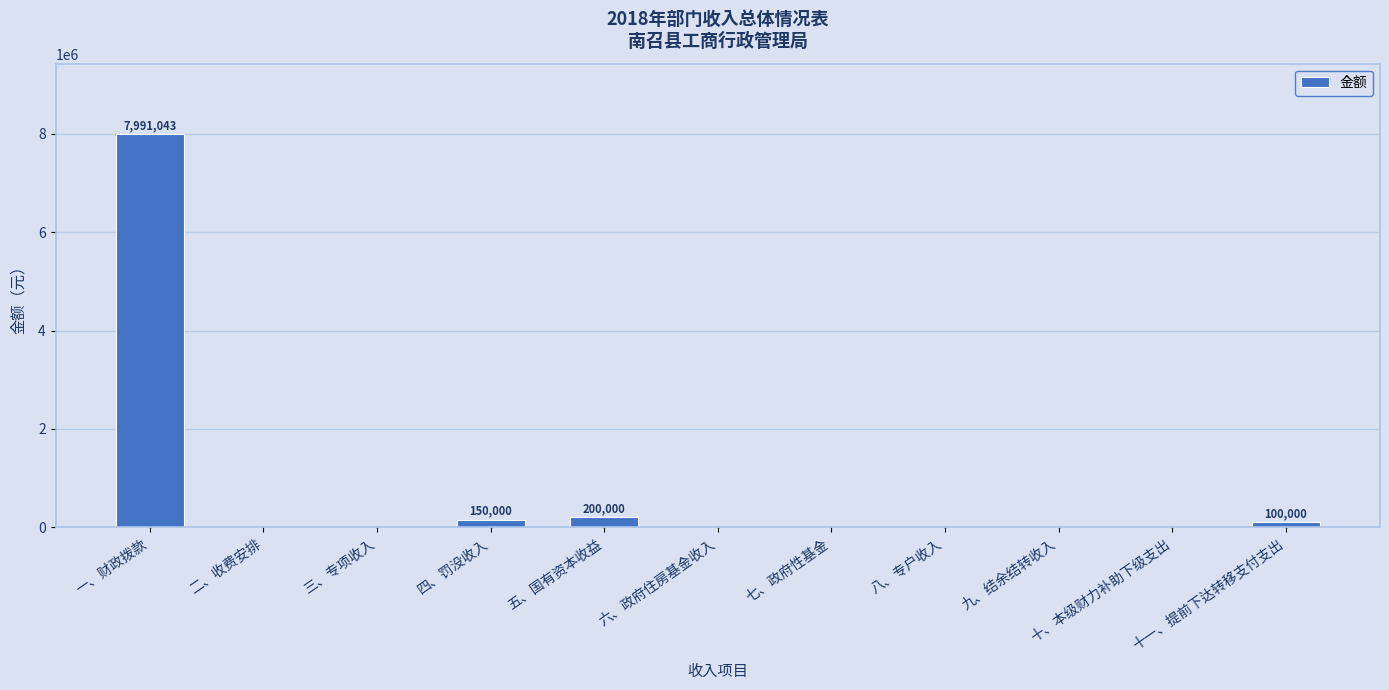

What is the difference between the values at 十、本级财力补助下级支出 and 一、财政拨款?

7991042.6